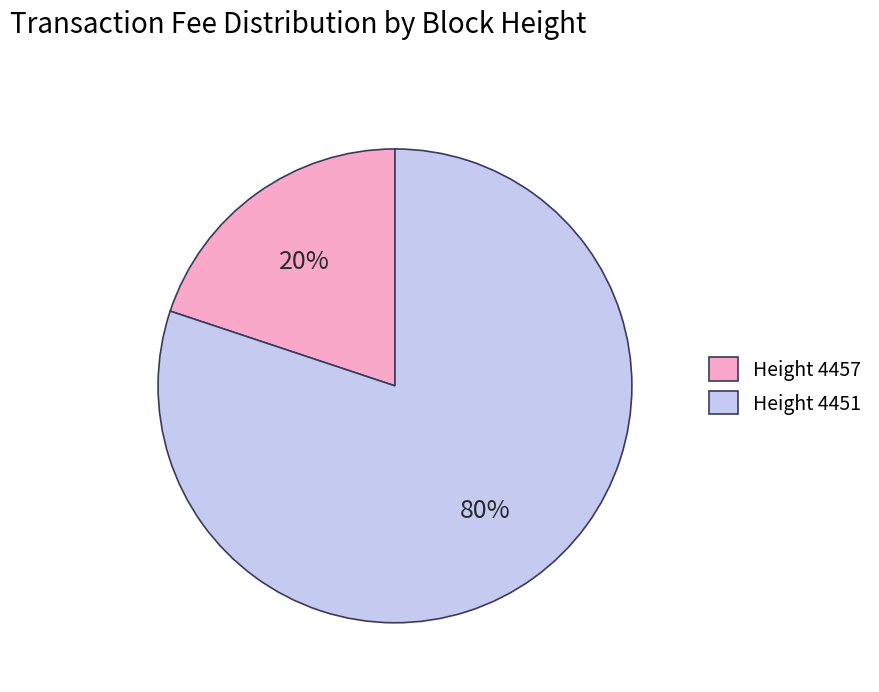

To the nearest percent, what portion does Height 4457 represent?

20%